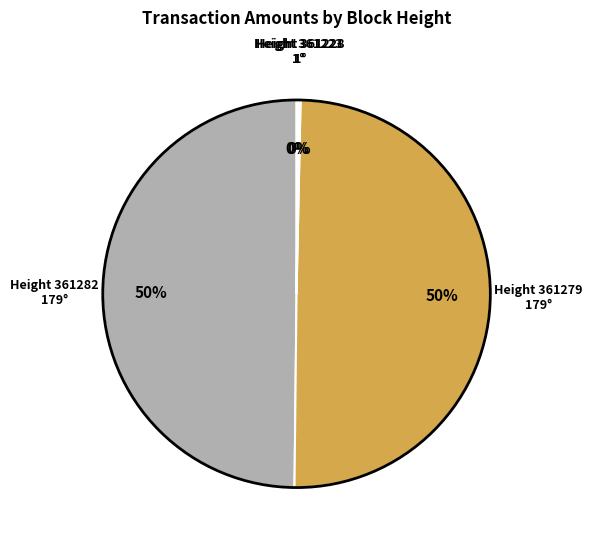

To the nearest percent, what is the difference between the largest and smallest slice percentages?

50%